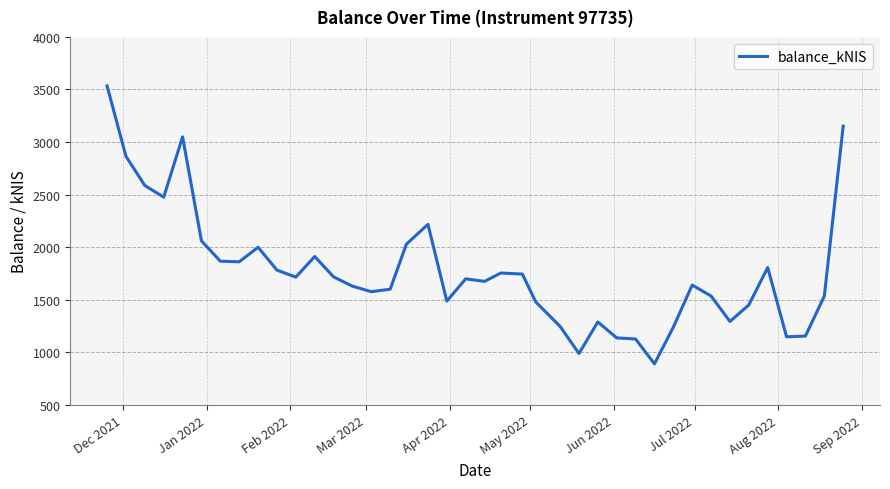

How many interior local peaks (higher than both neighbors) does the data have?

9